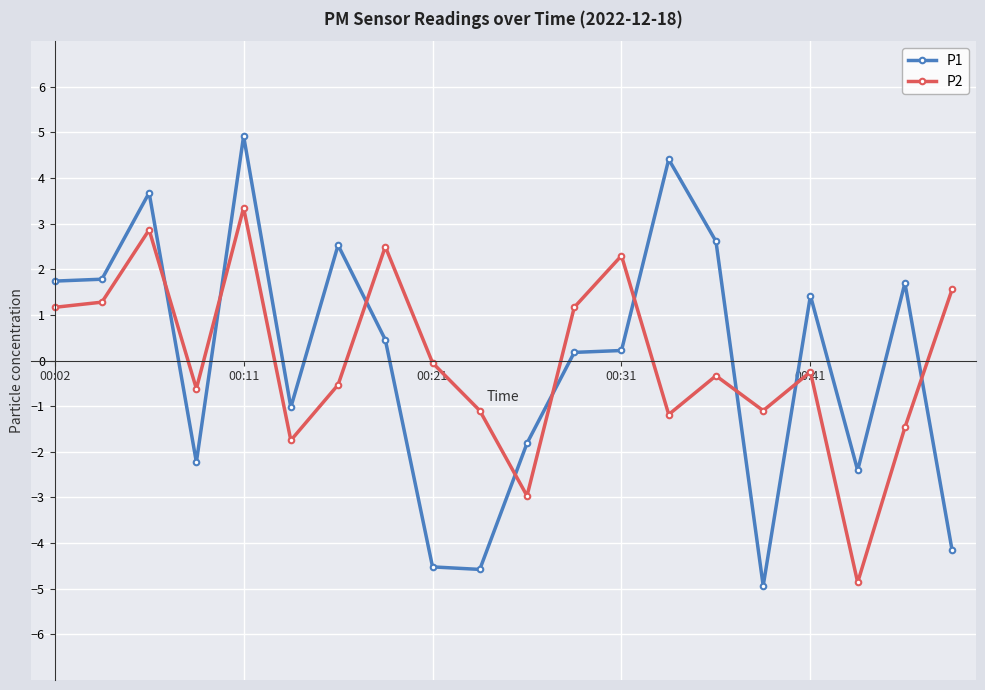

At how many categories does at least one series exceed 2?

7